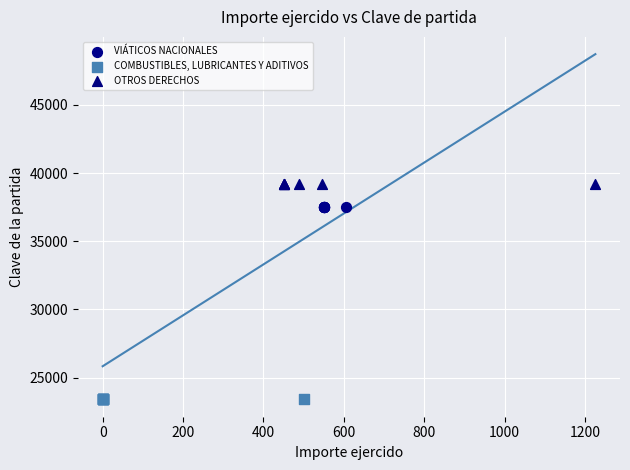

Which series contains the highest Y value?

OTROS DERECHOS